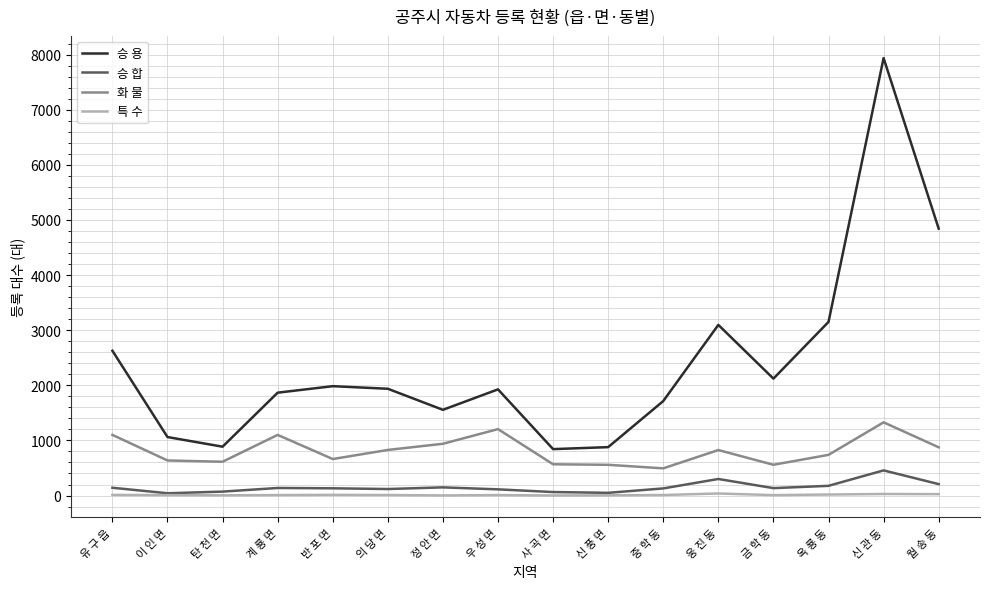

How many series are shown in this chart?

4